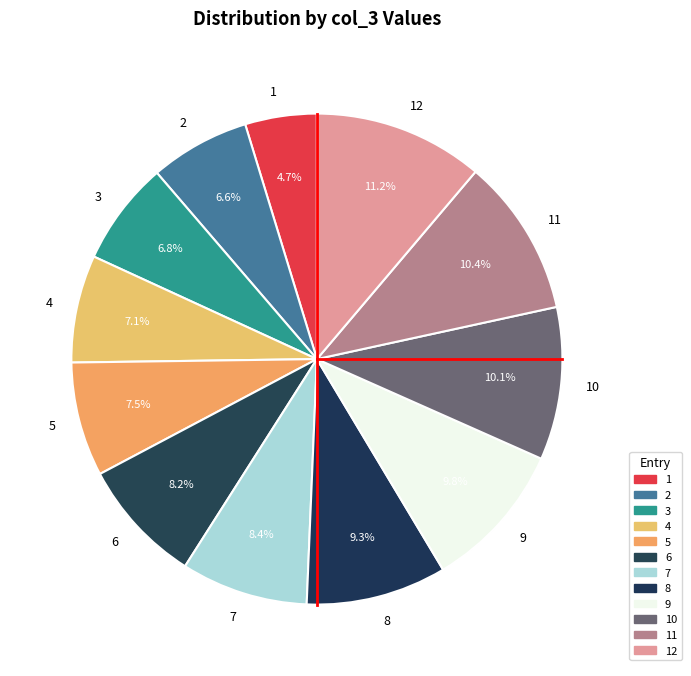

To the nearest percent, what portion does 8 represent?

9%